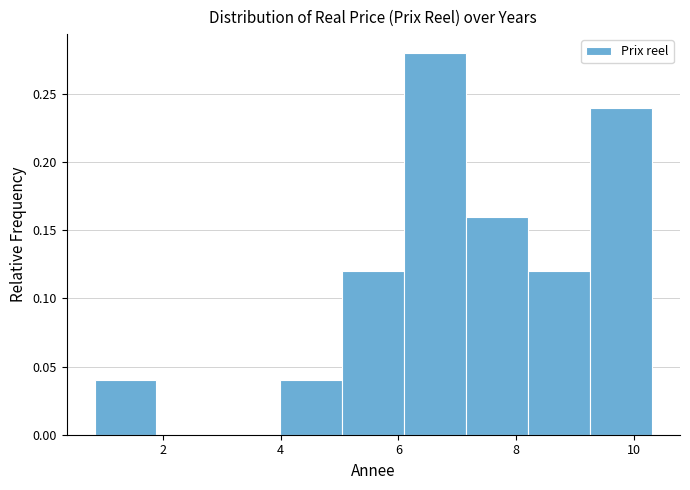

Over which range of the x-axis is the bar tallest?

6.2 to 7.2